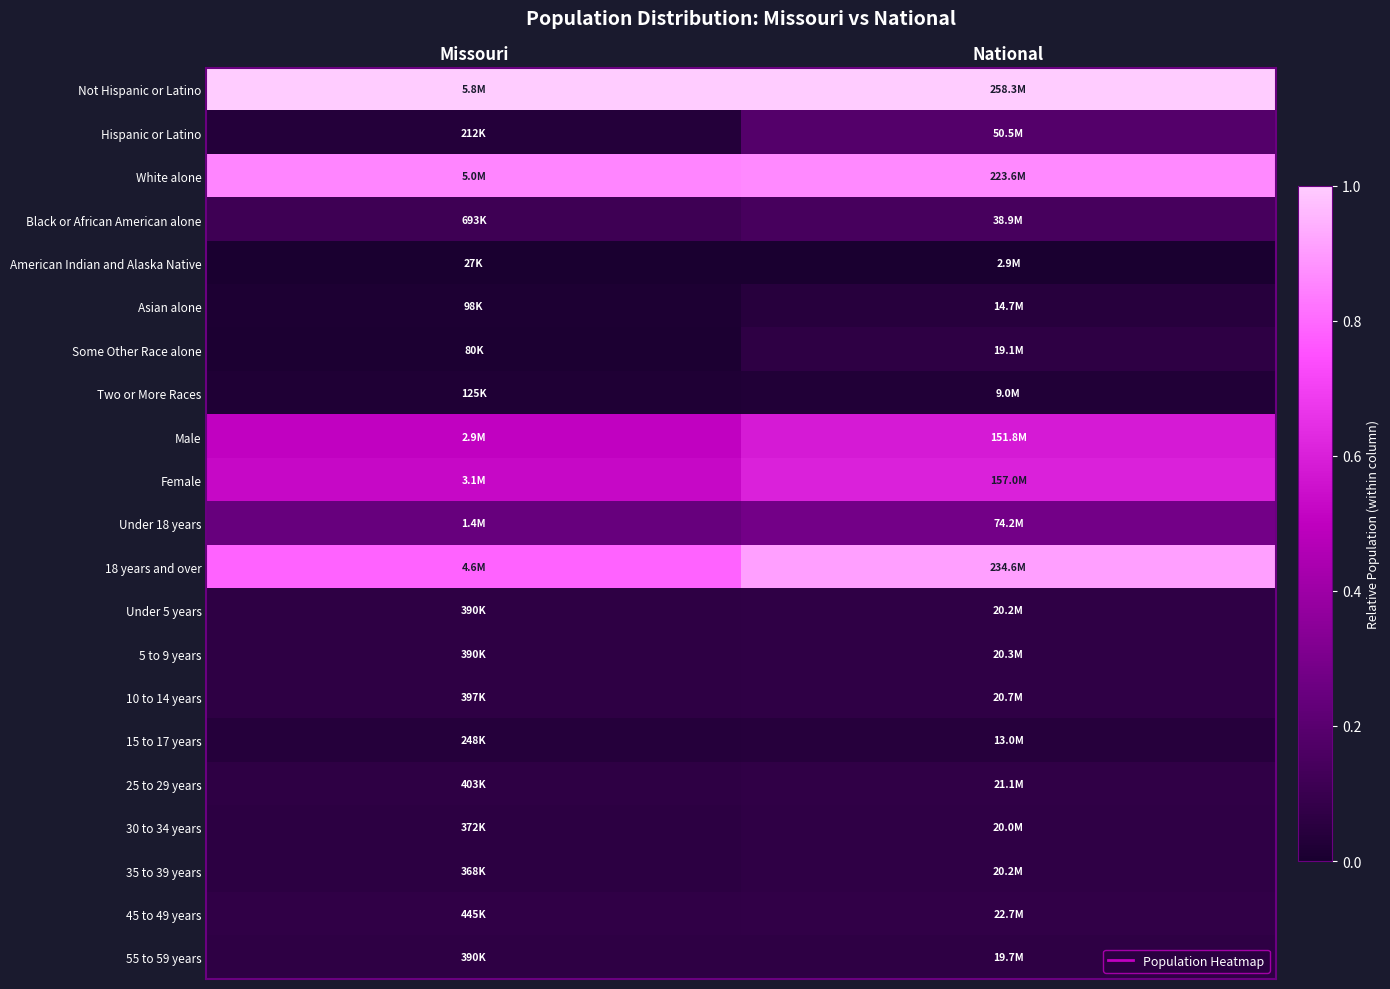

Count the number of categories in the chart.

2